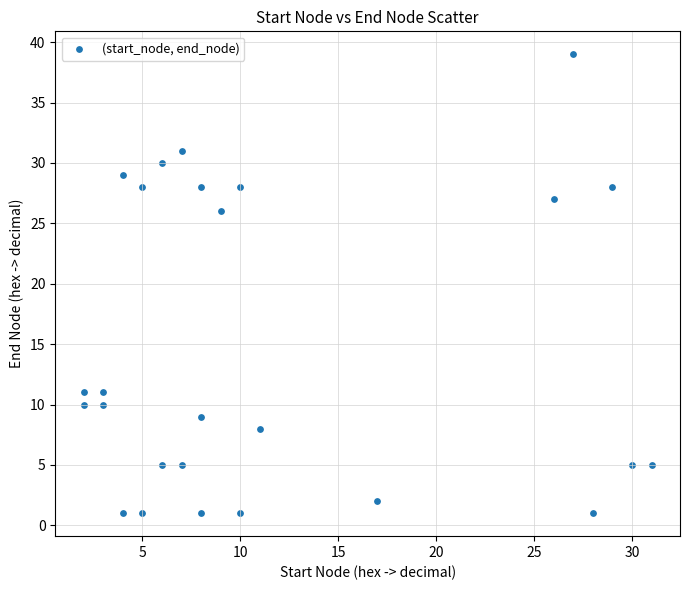

What is the range of X values (max minus min)?

29